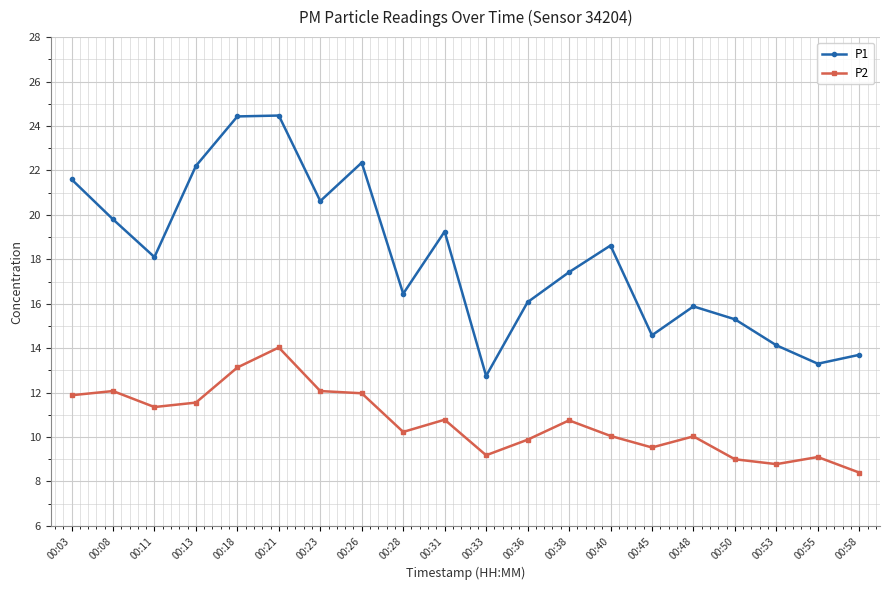

Does the chart have visible grid lines?

Yes